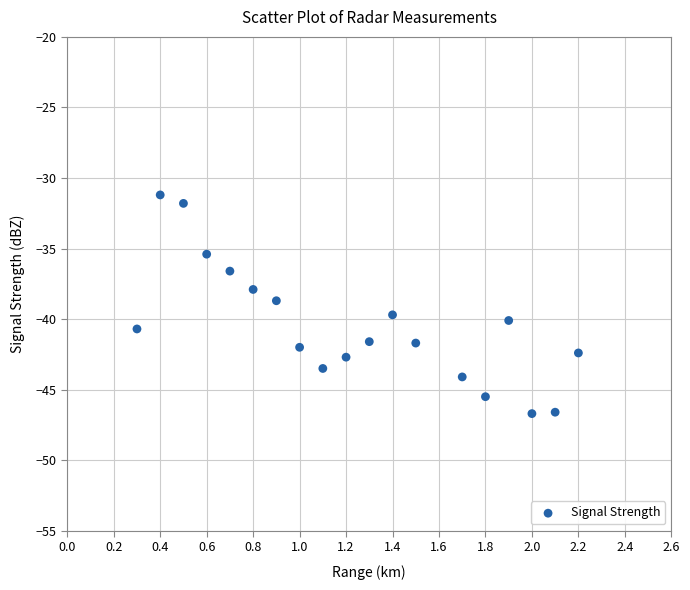

What is the range of X values (max minus min)?

1.9